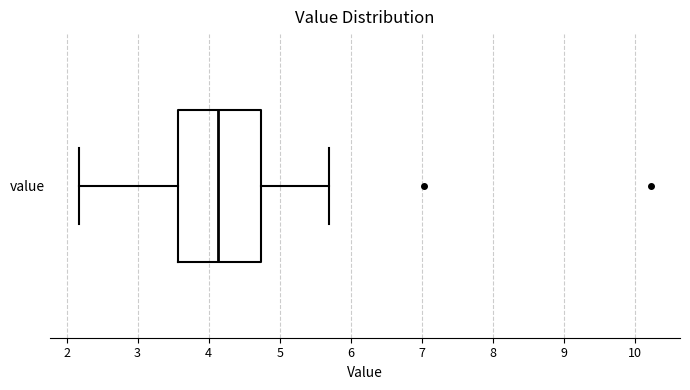

Transcribe this box plot: give where the median line is, the range the box spans, and where the two whiskers end, as read against the x-axis. The values are not printed on the chart, so give them approximately, as read against the axis.

median 4.1, box 3.6 to 4.7, whiskers 2.2 to 5.7